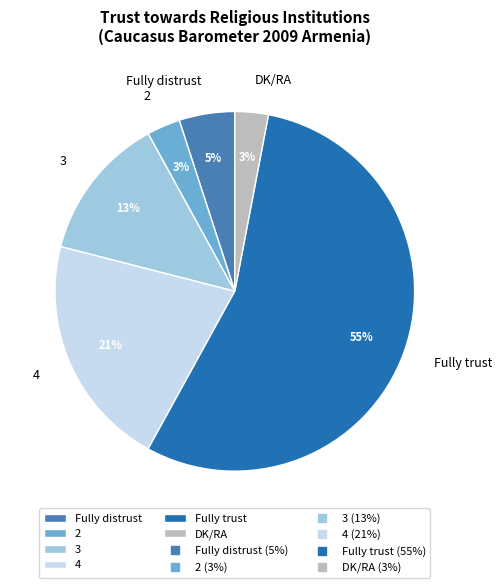

To the nearest percent, what is the average slice percentage?

17%